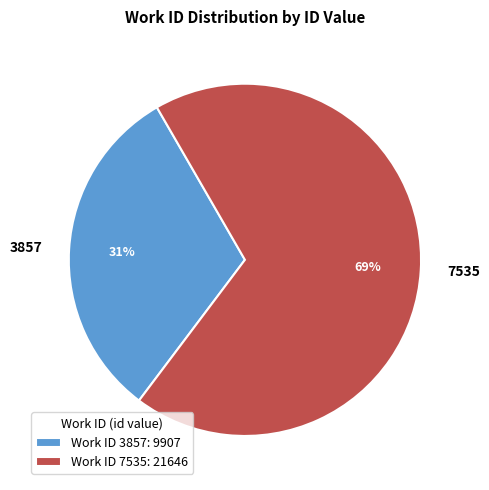

Which slice is the largest?

7535